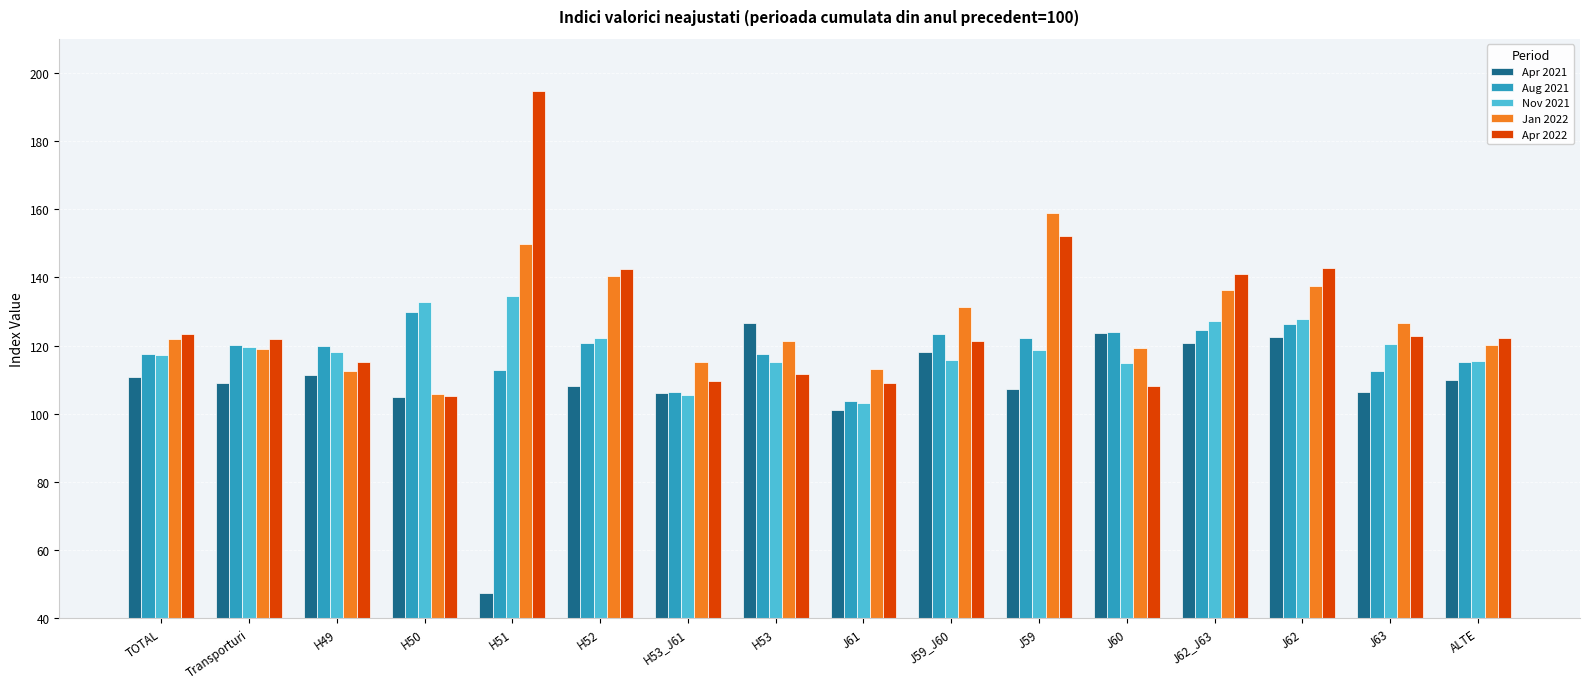

What are all the series names shown in the legend?

Apr 2021, Aug 2021, Nov 2021, Jan 2022, Apr 2022